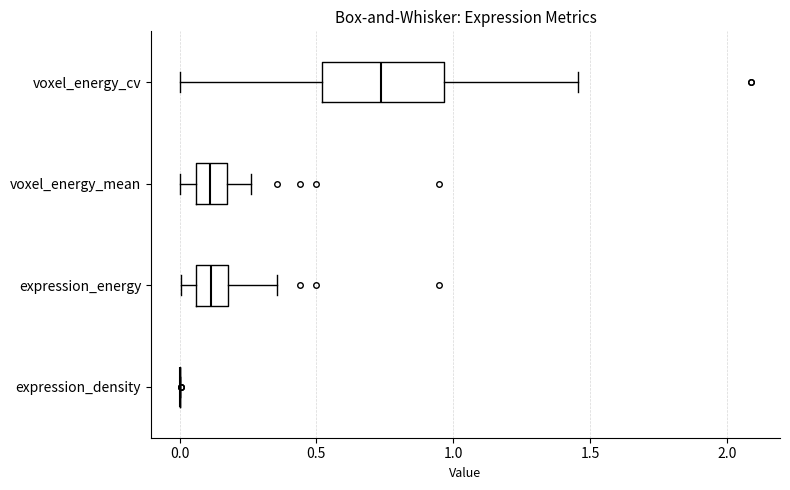

Reading bottom to top, transcribe this box plot: for each box, give where its median line is, the range the box spans, and where its two whiskers end, as read against the x-axis. The values are not printed on the chart, so give them approximately, as read against the axis.

expression_density: box collapsed to a line at 0.00, whiskers 0.00 to 0.00
expression_energy: median 0.10, box 0.05 to 0.20, whiskers 0.00 to 0.35
voxel_energy_mean: median 0.10, box 0.05 to 0.15, whiskers 0.00 to 0.25
voxel_energy_cv: median 0.75, box 0.50 to 0.95, whiskers 0.00 to 1.45